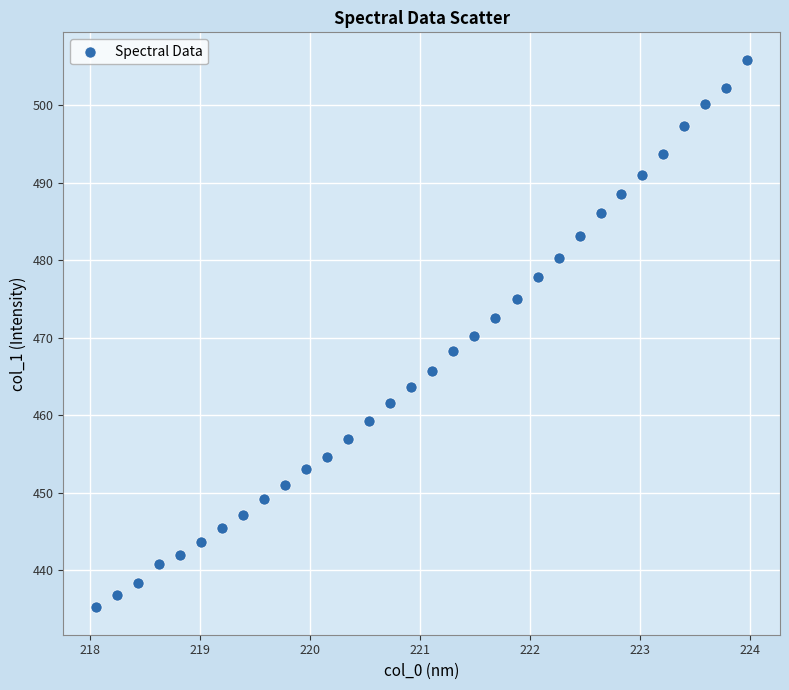

What is the range of Y values (max minus min)?

70.6